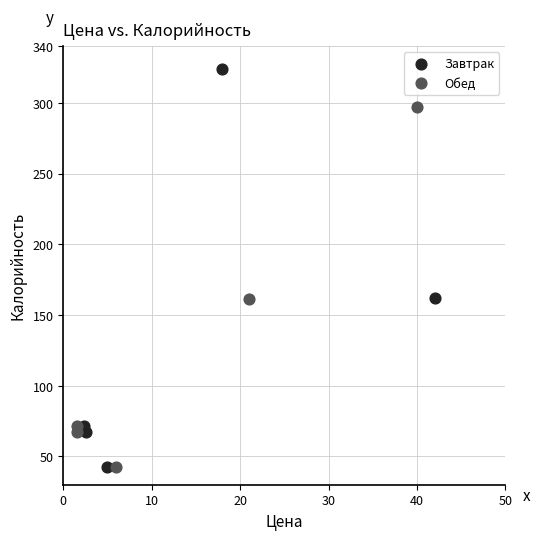

Which series has the largest Y range (max minus min)?

Завтрак